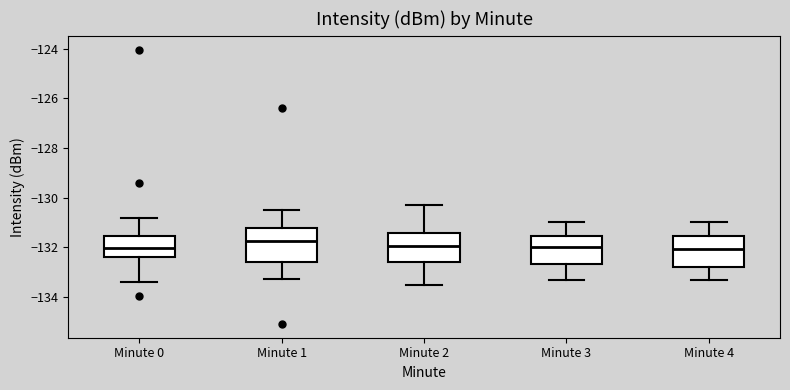

Reading left to right, read every box against the y-axis: the position of its median line, the range the box covers, and the ends of its whiskers. The values are not printed on the chart, so give them approximately, as read against the axis.

Minute 0: median -132.0, box -132.4 to -131.6, whiskers -133.4 to -130.8
Minute 1: median -131.8, box -132.6 to -131.2, whiskers -133.2 to -130.4
Minute 2: median -132.0, box -132.6 to -131.4, whiskers -133.4 to -130.2
Minute 3: median -132.0, box -132.6 to -131.6, whiskers -133.2 to -131.0
Minute 4: median -132.0, box -132.8 to -131.6, whiskers -133.2 to -131.0